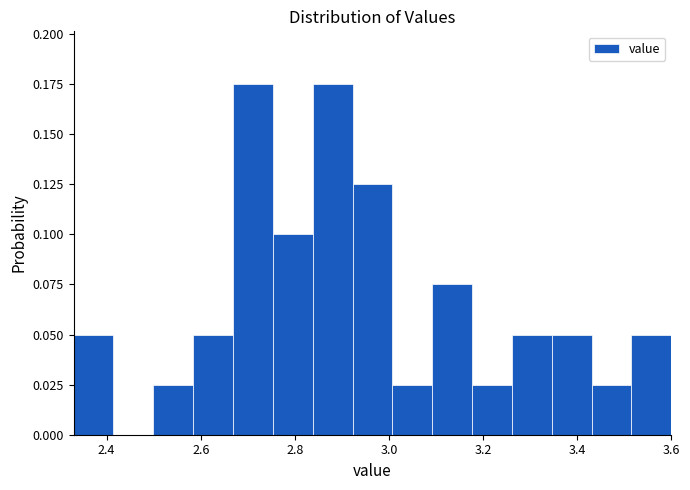

Reading left to right, list every bar in this chart as the range it spans on the x-axis followed by its height. Neither the bar edges nor the heights are printed on the chart, so give them approximately, as read against the axes.

2.34 to 2.42: 0.050
2.42 to 2.50: 0
2.50 to 2.58: 0.025
2.58 to 2.66: 0.050
2.66 to 2.76: 0.175
2.76 to 2.84: 0.100
2.84 to 2.92: 0.175
2.92 to 3.00: 0.125
3.00 to 3.10: 0.025
3.10 to 3.18: 0.075
3.18 to 3.26: 0.025
3.26 to 3.34: 0.050
3.34 to 3.44: 0.050
3.44 to 3.52: 0.025
3.52 to 3.60: 0.050